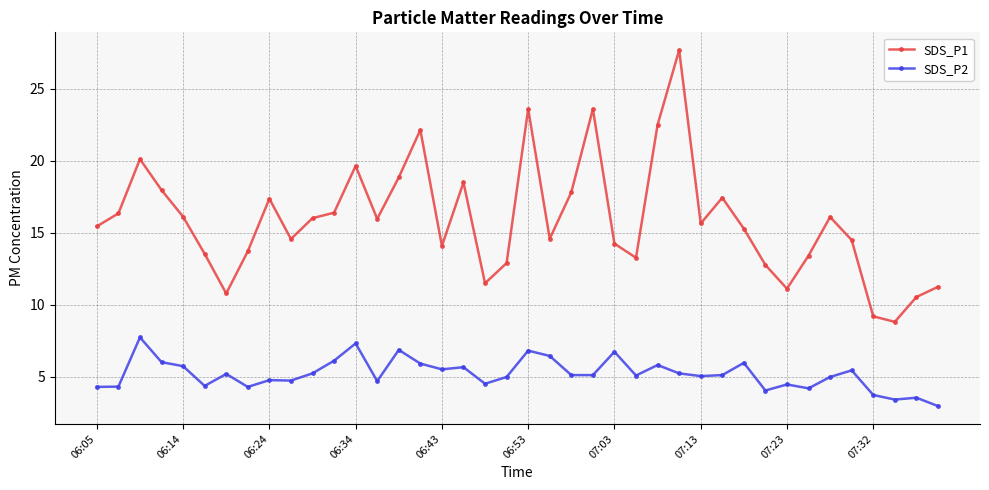

What is the difference between the maximum and minimum values in the SDS_P2 series?

4.8